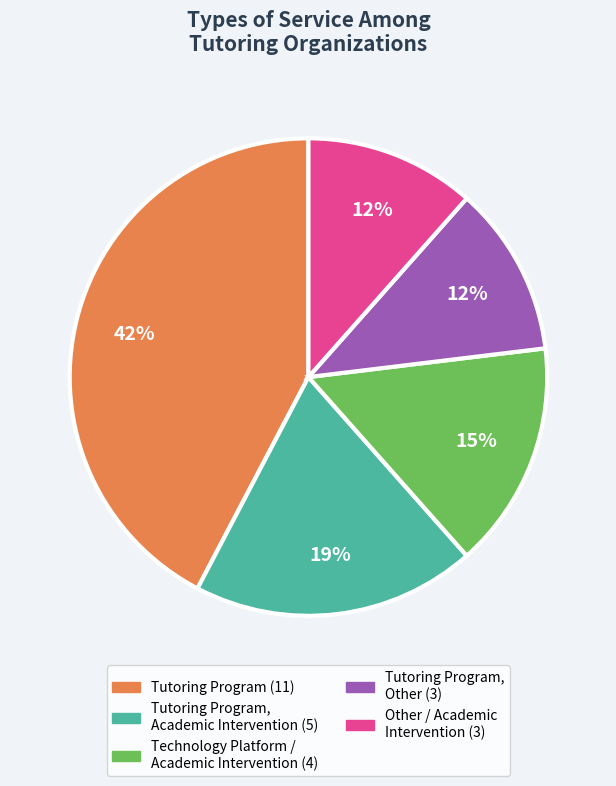

Is there any slice that represents more than half of the pie?

No